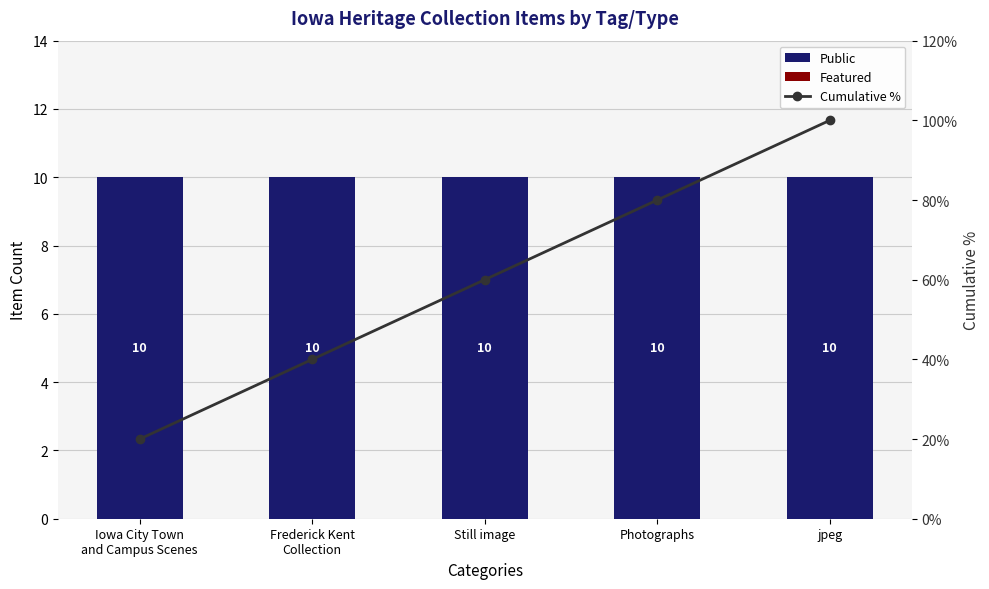

At Iowa City Town
and Campus Scenes, list the series in order from smallest to largest.

Featured, Public, Cumulative %